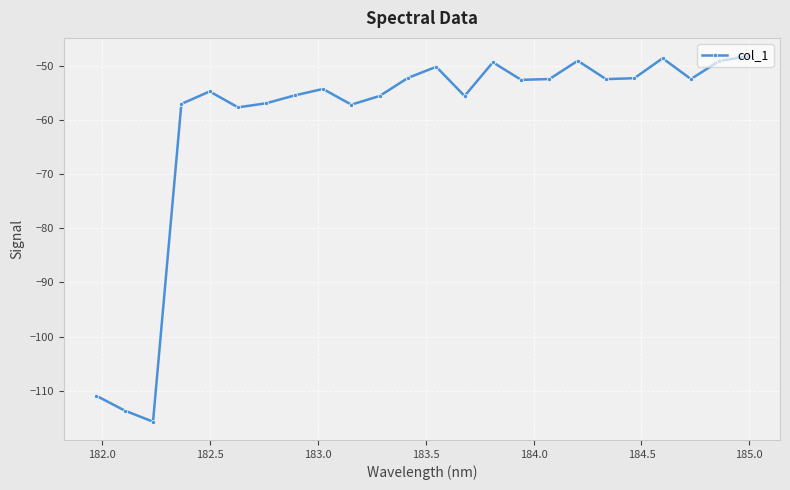

True or false: the data has more than 1 interior local peaks.

True